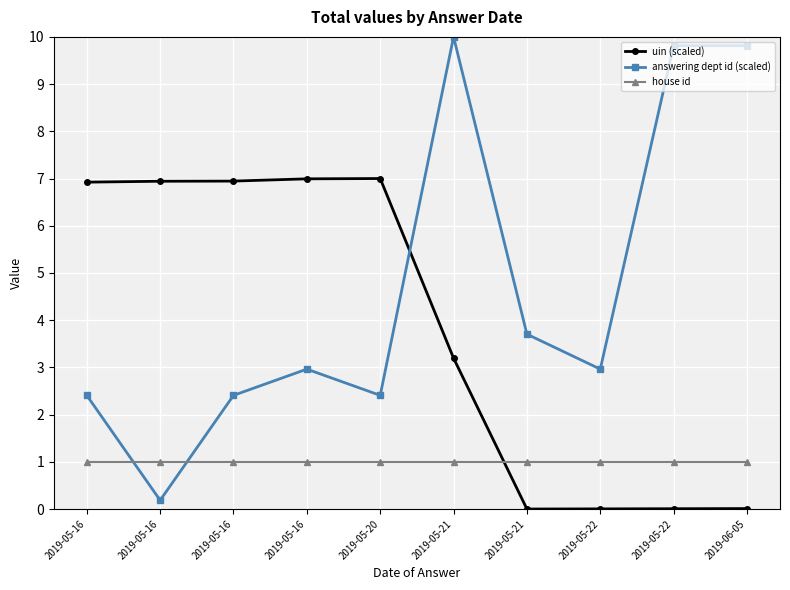

What is the label of the 1st point from the left?

2019-05-16